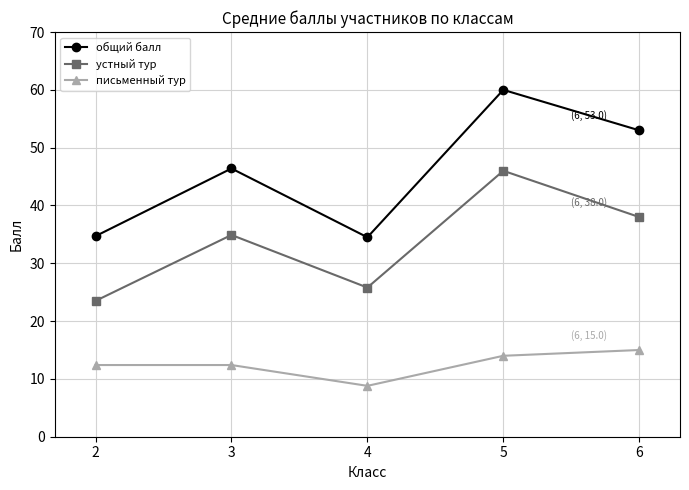

What is the difference between the maximum and minimum values in the письменный тур series?

6.2